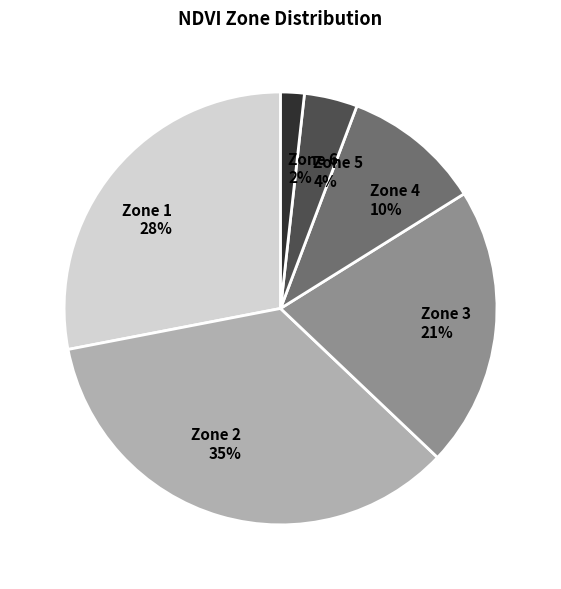

Do Zone 3 and Zone 4 together represent more than half of the pie?

No